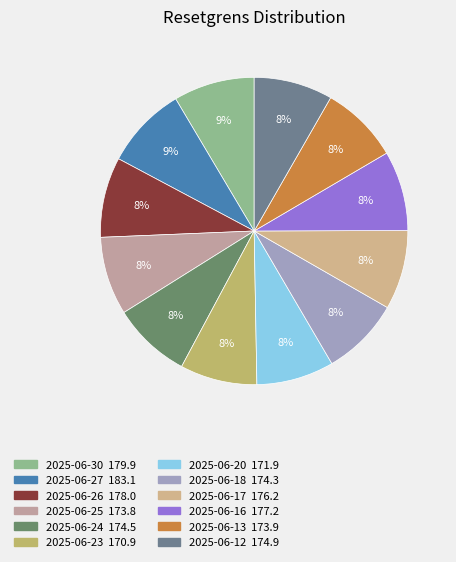

What is the ratio of the value at 2025-06-23 to the value at 2025-06-30?

1.0